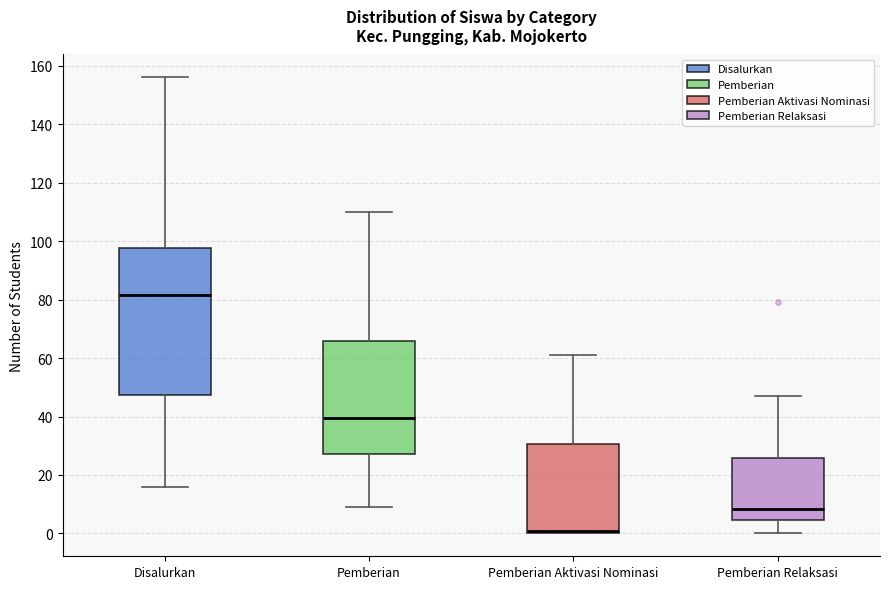

Which box's median line is the lowest?

Pemberian Aktivasi Nominasi